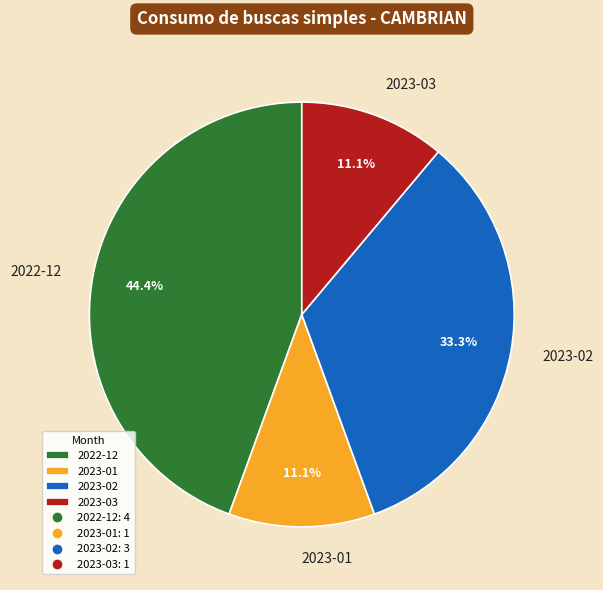

To the nearest percent, what percentage of the pie is 2023-01?

11%